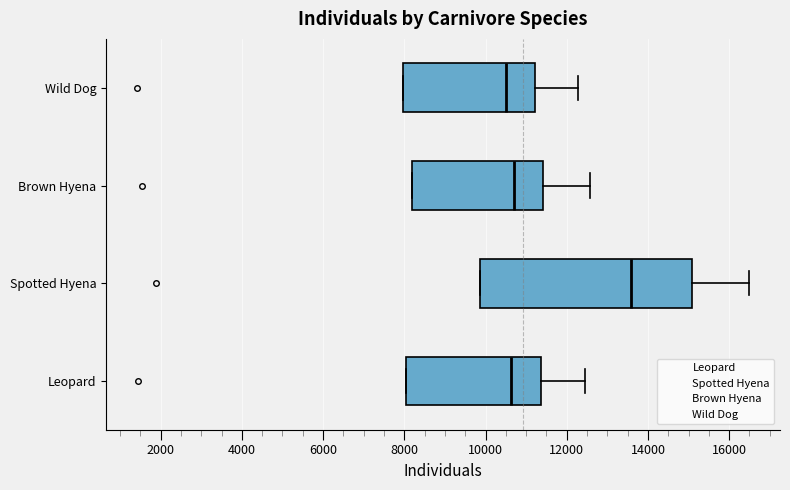

Reading bottom to top, read every box against the x-axis: the position of its median line, the range the box covers, and the ends of its whiskers. The values are not printed on the chart, so give them approximately, as read against the axis.

Leopard: median 10600, box 8000 to 11400, whiskers 8000 to 12400
Spotted Hyena: median 13600, box 9800 to 15000, whiskers 9800 to 16400
Brown Hyena: median 10800, box 8200 to 11400, whiskers 8200 to 12600
Wild Dog: median 10600, box 8000 to 11200, whiskers 8000 to 12200